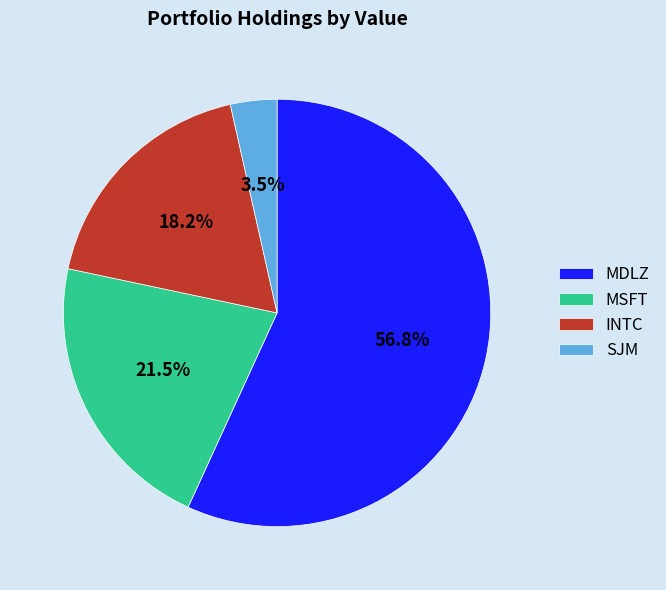

Is the sum of INTC and MDLZ greater than half?

Yes